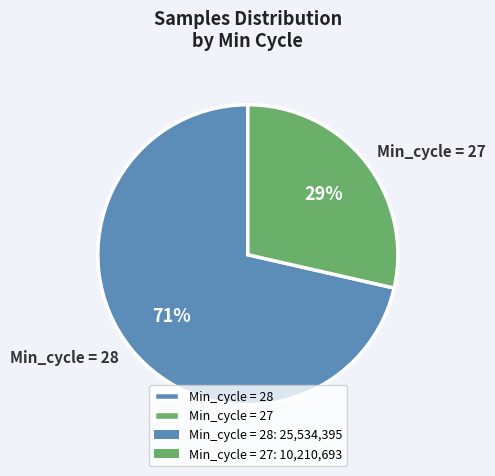

Is there any slice that represents more than half of the pie?

Yes